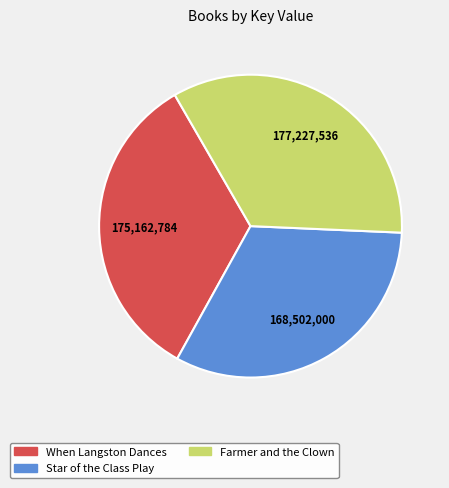

How many segments does this pie chart have?

3